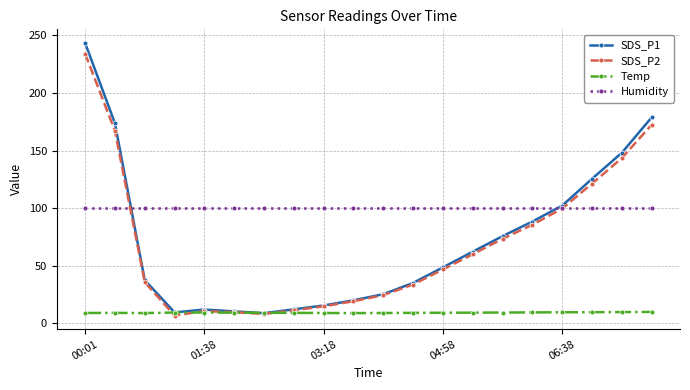

What is the smallest value displayed?

6.9